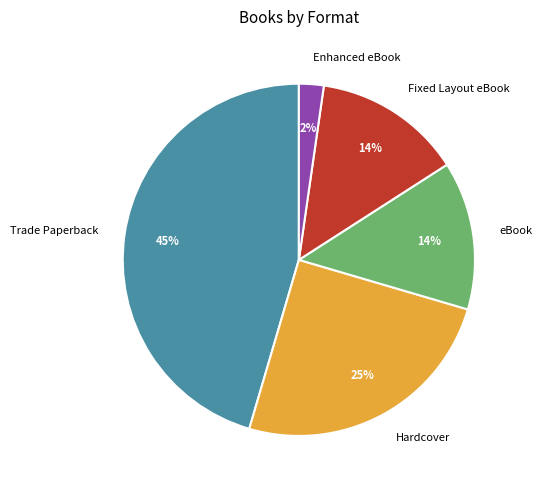

Which has a higher value, Fixed Layout eBook or Enhanced eBook?

Fixed Layout eBook